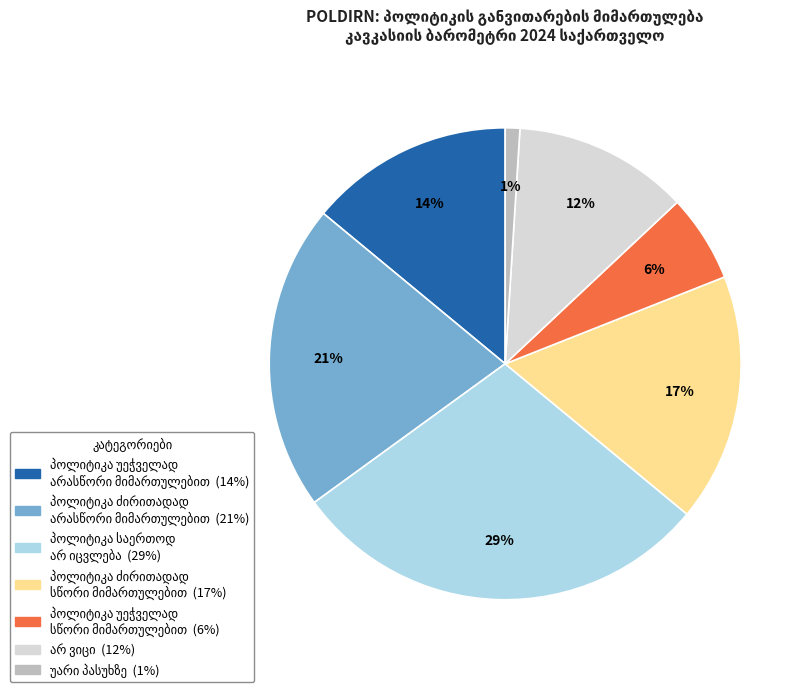

To the nearest percent, what is the difference between the largest and smallest slice percentages?

28%